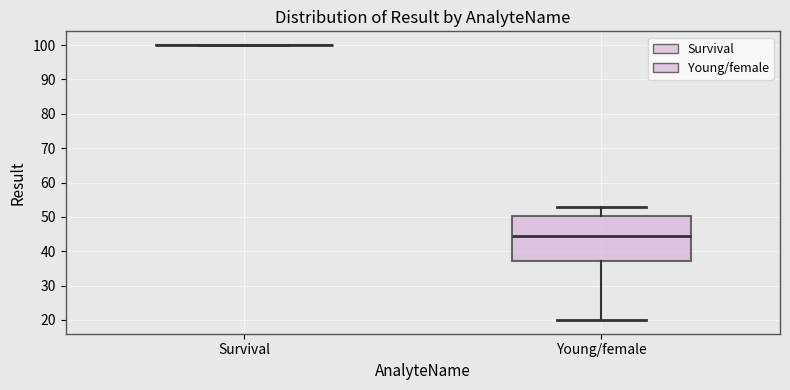

Reading left to right, transcribe this box plot: for each box, give where its median line is, the range the box spans, and where its two whiskers end, as read against the y-axis. The values are not printed on the chart, so give them approximately, as read against the axis.

Survival: box collapsed to a line at 100, whiskers 100 to 100
Young/female: median 45, box 37 to 50, whiskers 20 to 53